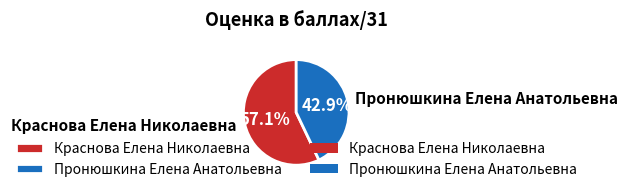

Between Краснова Елена Николаевна and Пронюшкина Елена Анатольевна, which is larger?

Краснова Елена Николаевна